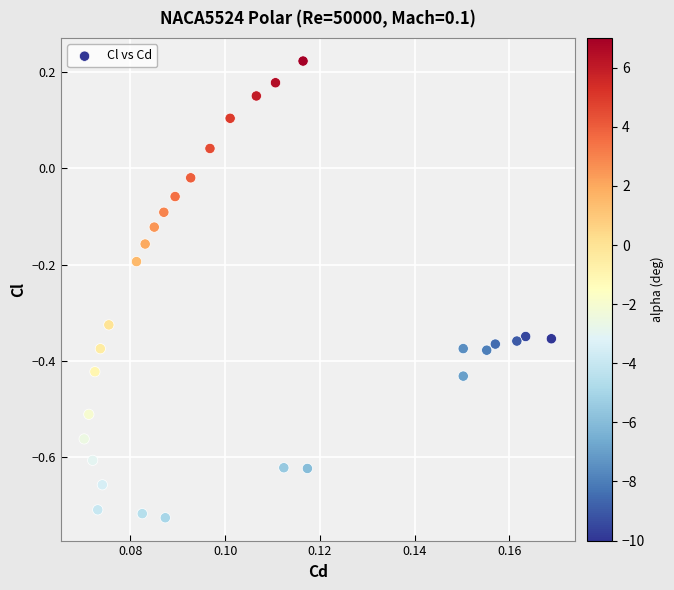

What is the range of Y values (max minus min)?

1.0